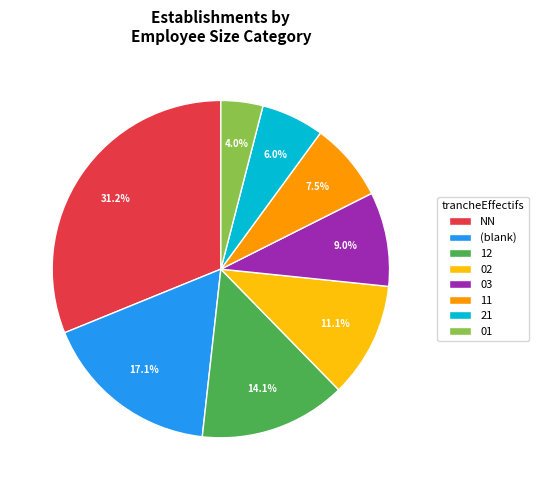

Which has a higher value, 11 or 03?

03